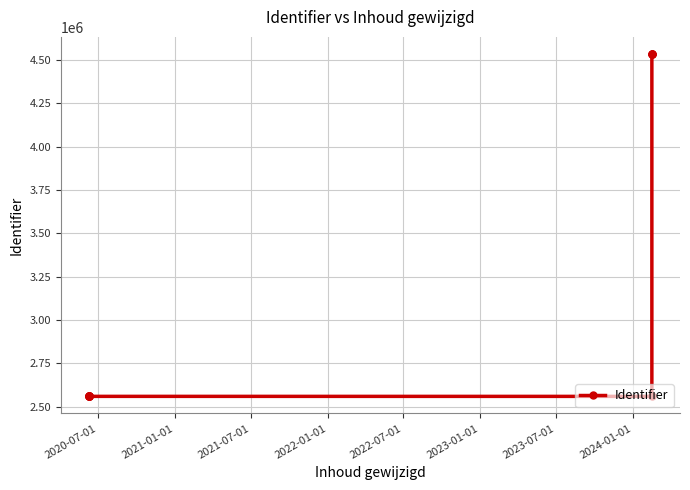

What is the value of the 7th point from the left?

2558836